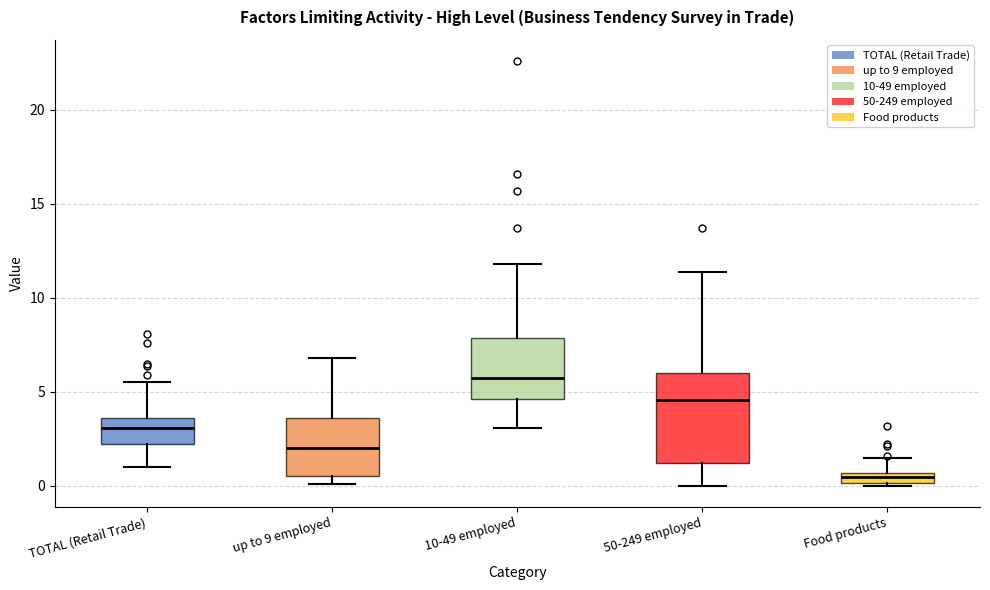

Which box has the highest median line?

10-49 employed